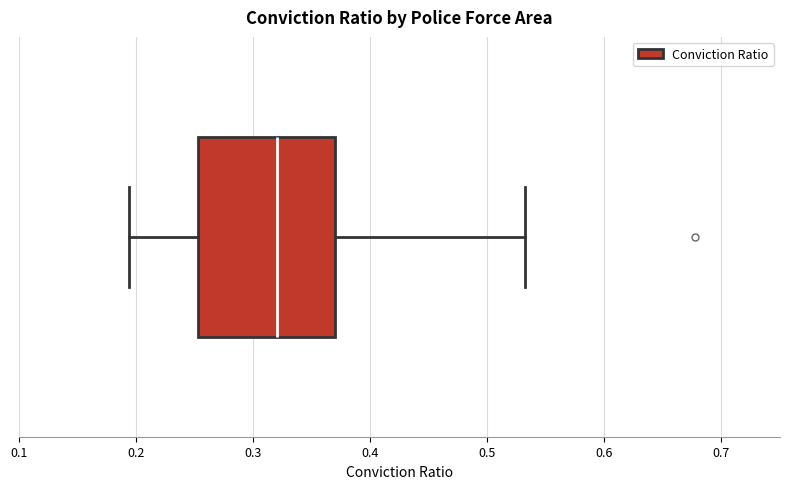

Transcribe this box plot: give where the median line is, the range the box spans, and where the two whiskers end, as read against the x-axis. The values are not printed on the chart, so give them approximately, as read against the axis.

median 0.32, box 0.25 to 0.37, whiskers 0.19 to 0.53